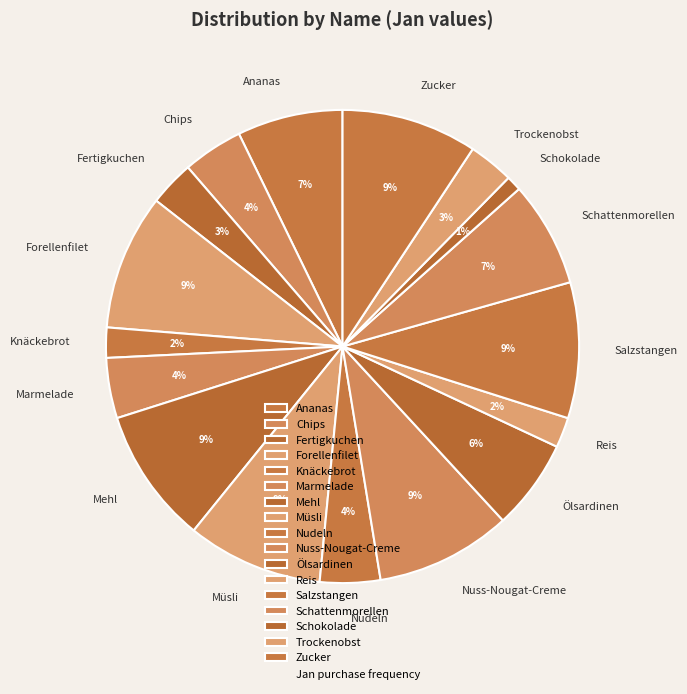

To the nearest percent, what is the difference between the Fertigkuchen and Knäckebrot slice percentages?

1%